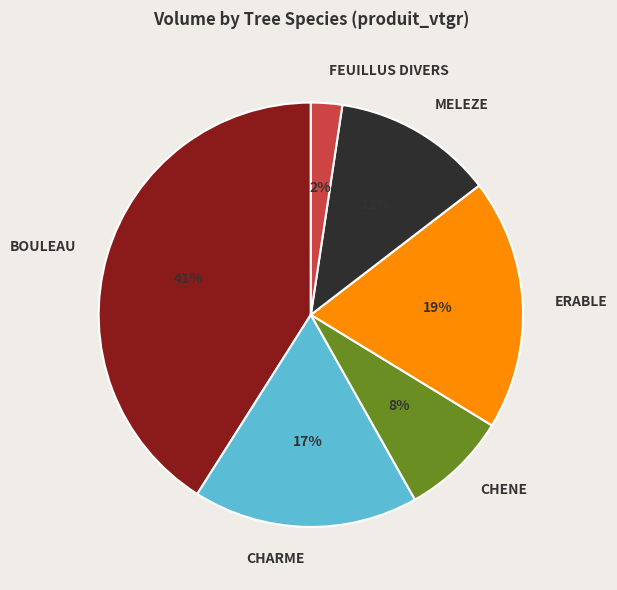

Which category has the smallest portion of the pie?

FEUILLUS DIVERS